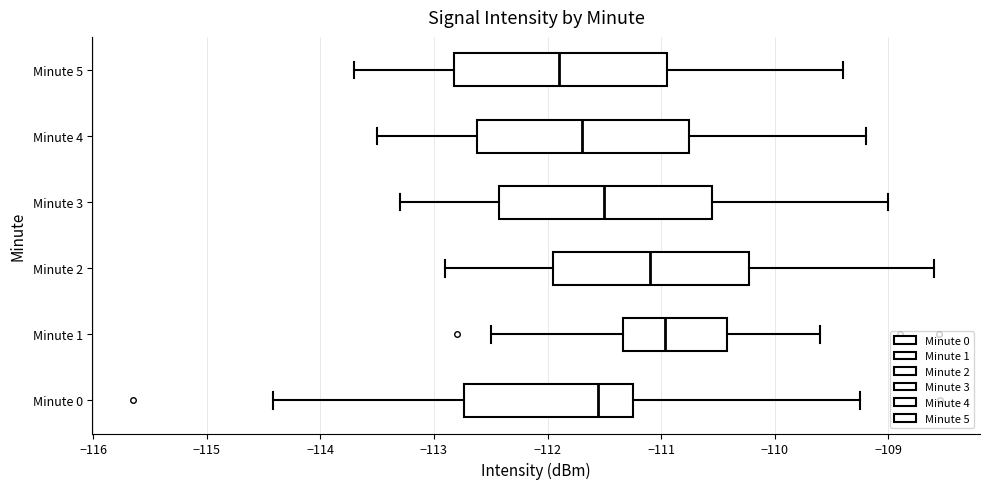

Reading bottom to top, read every box against the x-axis: the position of its median line, the range the box covers, and the ends of its whiskers. The values are not printed on the chart, so give them approximately, as read against the axis.

Minute 0: median -111.6, box -112.7 to -111.2, whiskers -114.4 to -109.2
Minute 1: median -111.0, box -111.3 to -110.4, whiskers -112.5 to -109.6
Minute 2: median -111.1, box -111.9 to -110.2, whiskers -112.9 to -108.6
Minute 3: median -111.5, box -112.4 to -110.5, whiskers -113.3 to -109.0
Minute 4: median -111.7, box -112.6 to -110.7, whiskers -113.5 to -109.2
Minute 5: median -111.9, box -112.8 to -110.9, whiskers -113.7 to -109.4